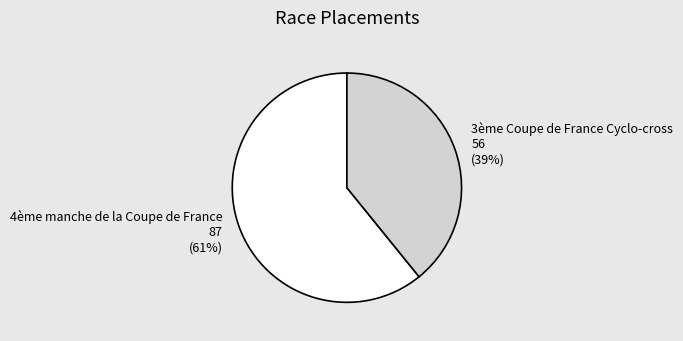

Is it true that 4ème manche de la Coupe de France is 61% of the pie?

True